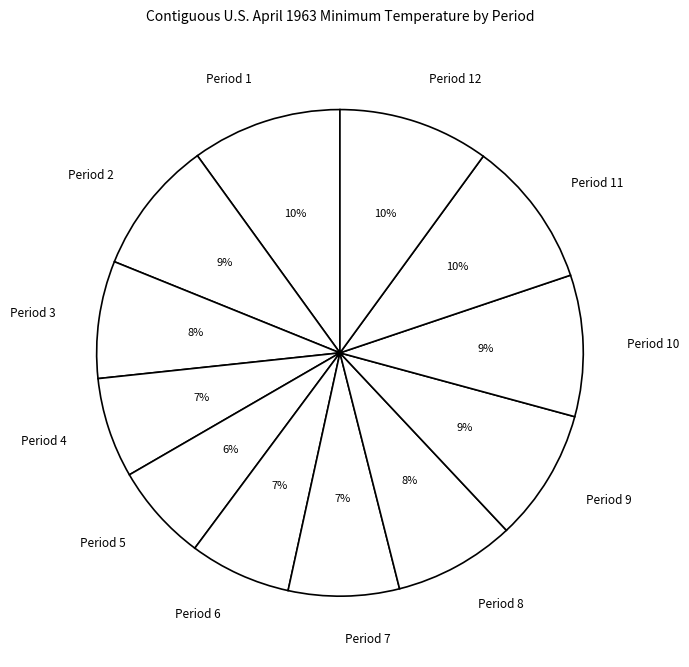

Is there any slice that represents more than half of the pie?

No